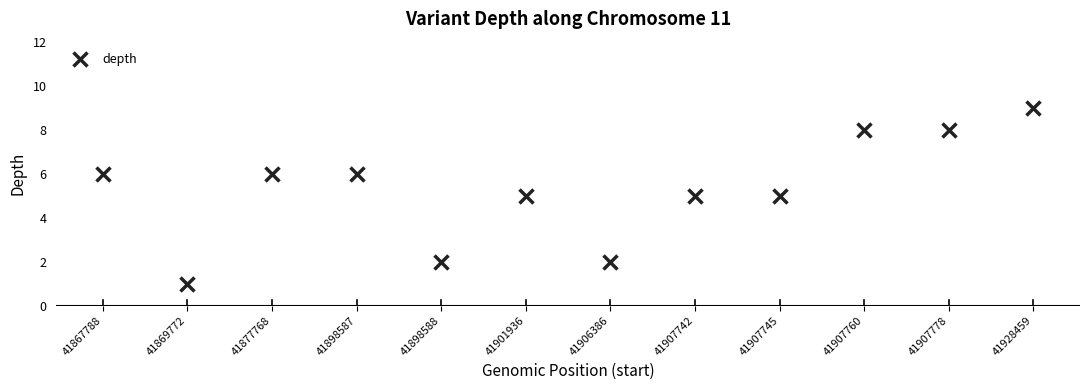

Does the chart display data point markers on the line(s)?

Yes